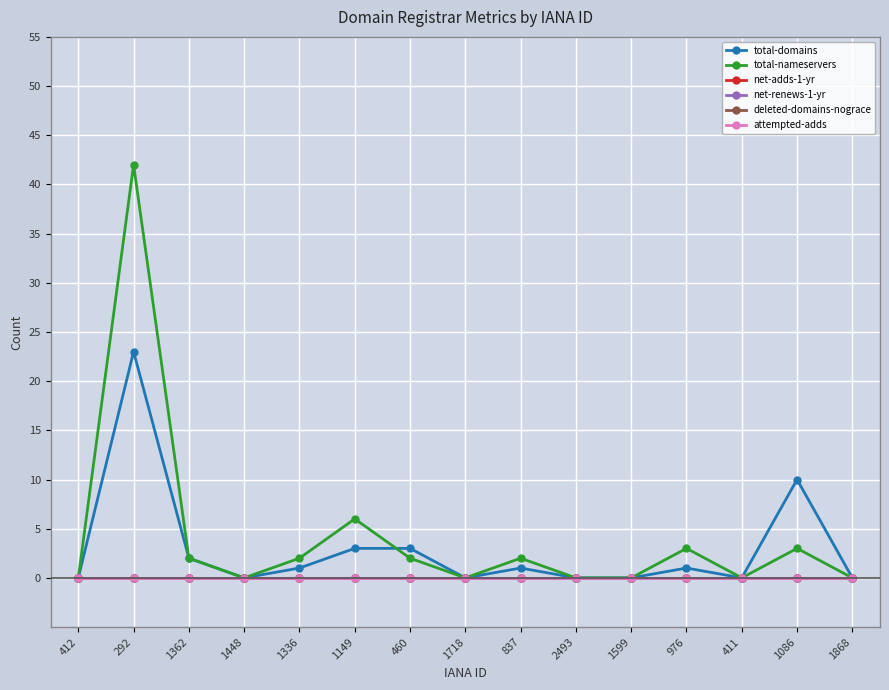

In total-nameservers, how many points are higher than both neighbors (excluding endpoints)?

5